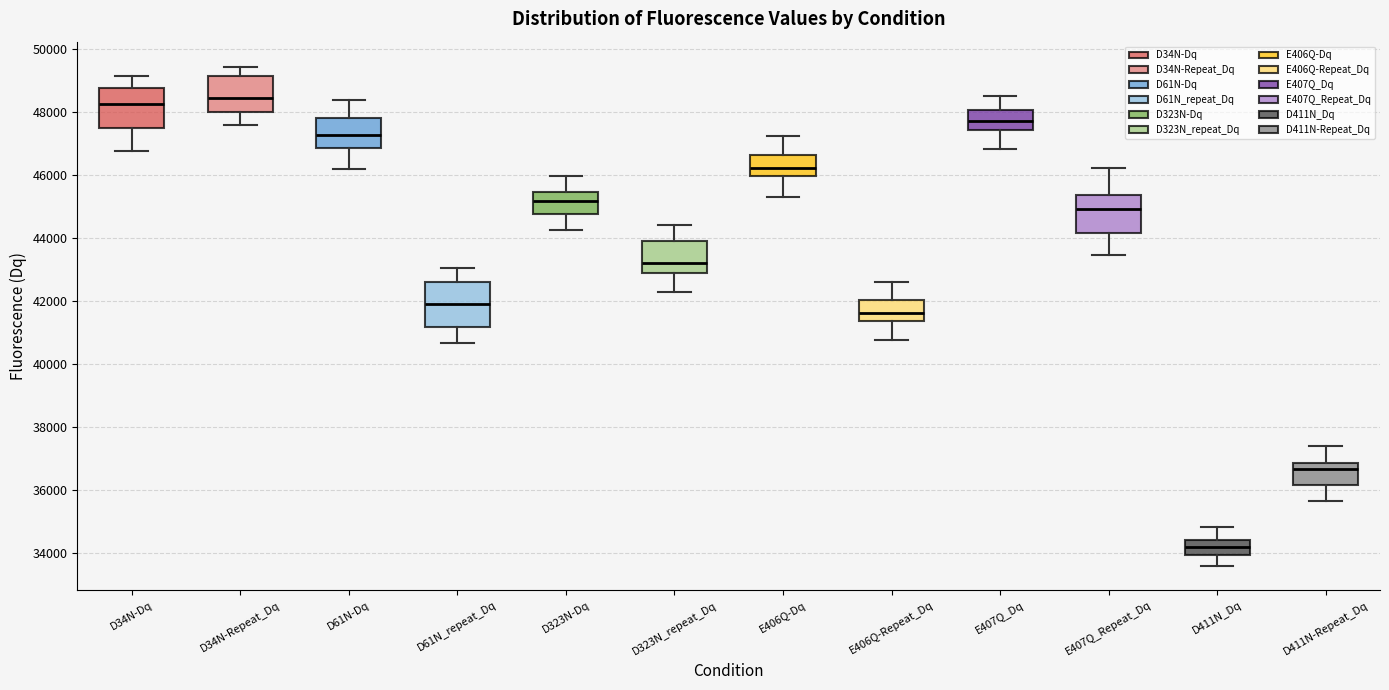

Reading left to right, transcribe this box plot: for each box, give where its median line is, the range the box spans, and where its two whiskers end, as read against the y-axis. The values are not printed on the chart, so give them approximately, as read against the axis.

D34N-Dq: median 48200, box 47400 to 48800, whiskers 46800 to 49200
D34N-Repeat_Dq: median 48400, box 48000 to 49200, whiskers 47600 to 49400
D61N-Dq: median 47200, box 46800 to 47800, whiskers 46200 to 48400
D61N_repeat_Dq: median 42000, box 41200 to 42600, whiskers 40600 to 43000
D323N-Dq: median 45200, box 44800 to 45400, whiskers 44200 to 46000
D323N_repeat_Dq: median 43200, box 42800 to 44000, whiskers 42200 to 44400
E406Q-Dq: median 46200, box 46000 to 46600, whiskers 45200 to 47200
E406Q-Repeat_Dq: median 41600, box 41400 to 42000, whiskers 40800 to 42600
E407Q_Dq: median 47800, box 47400 to 48000, whiskers 46800 to 48600
E407Q_Repeat_Dq: median 45000, box 44200 to 45400, whiskers 43400 to 46200
D411N_Dq: median 34200, box 34000 to 34400, whiskers 33600 to 34800
D411N-Repeat_Dq: median 36600, box 36200 to 36800, whiskers 35600 to 37400